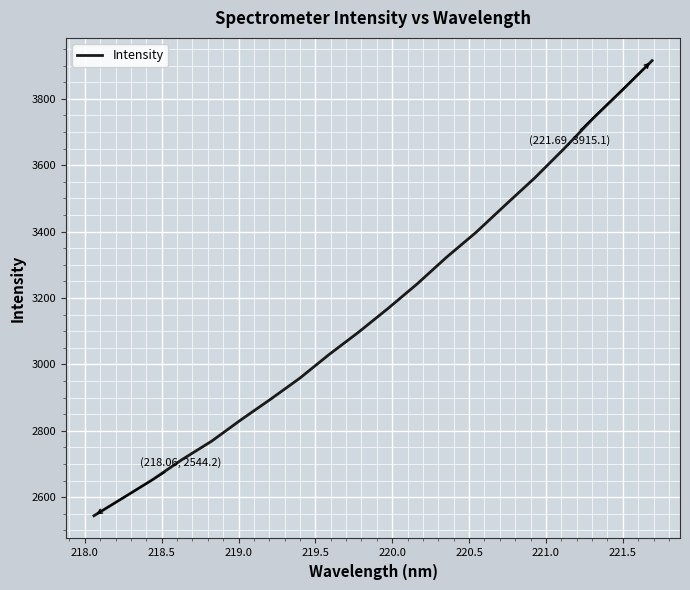

What is the maximum value shown in the chart?

3915.1